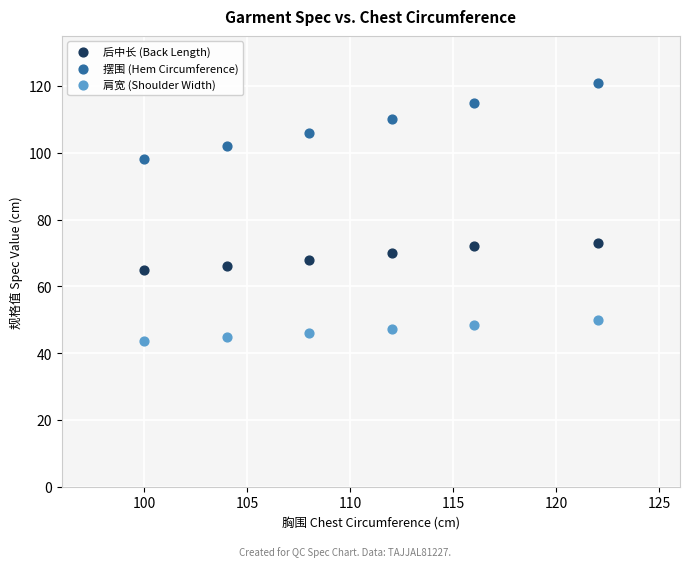

Across all data points, what is the range of X values (max minus min)?

22.0